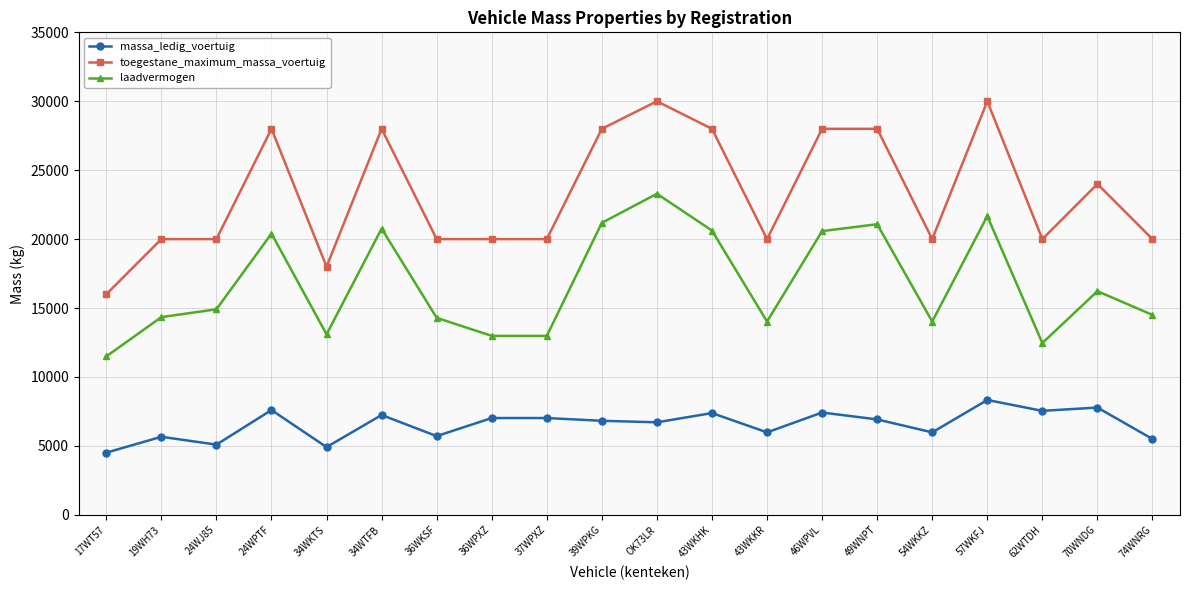

What position from the left is 54WKKZ?

16